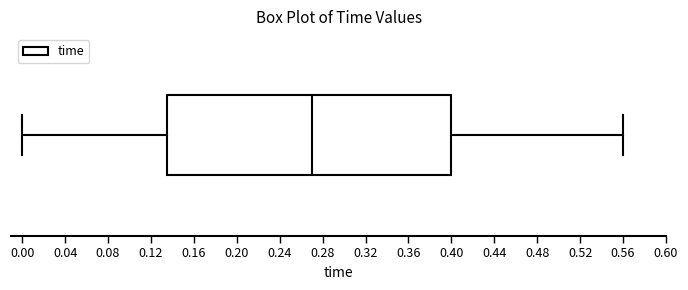

Read this box plot against the x-axis: the position of the median line, the range covered by the box, and the ends of both whiskers. The values are not printed on the chart, so give them approximately, as read against the axis.

median 0.270, box 0.135 to 0.400, whiskers 0.000 to 0.560